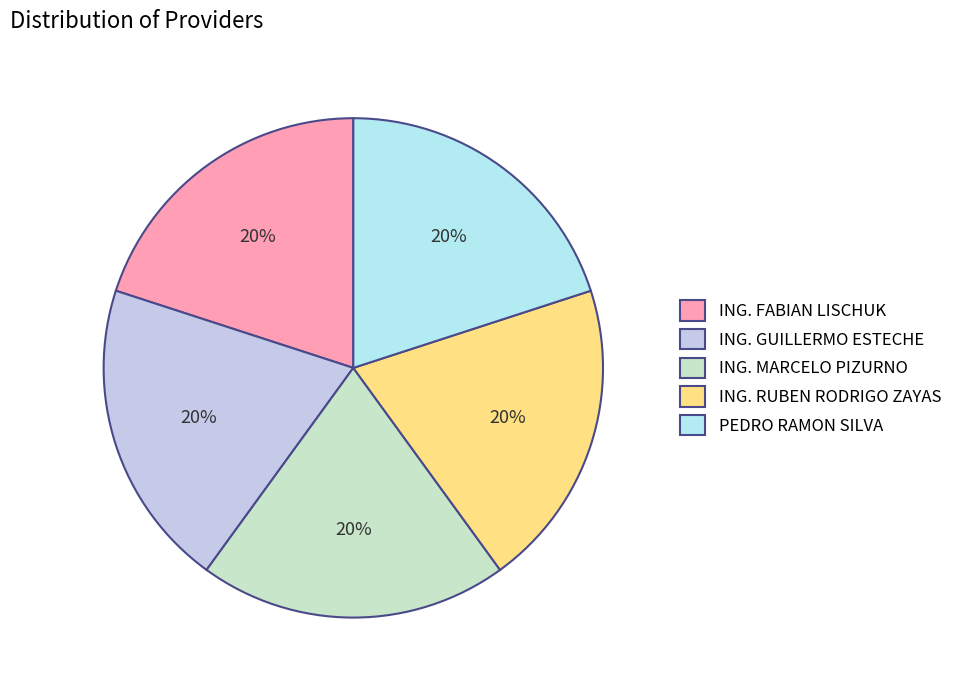

Which slice is the smallest?

PEDRO RAMON SILVA